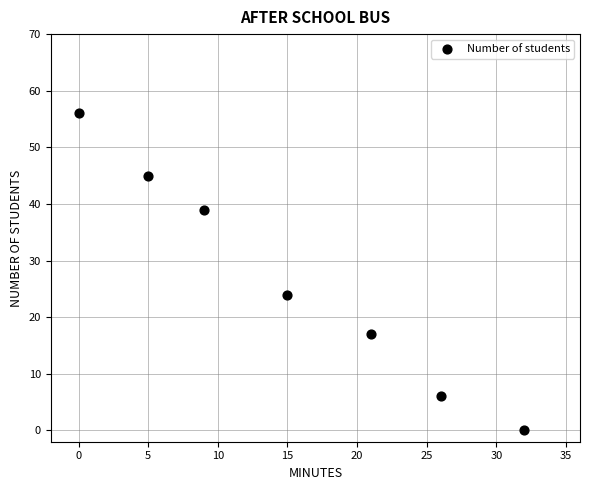

What is the average Y value?

27